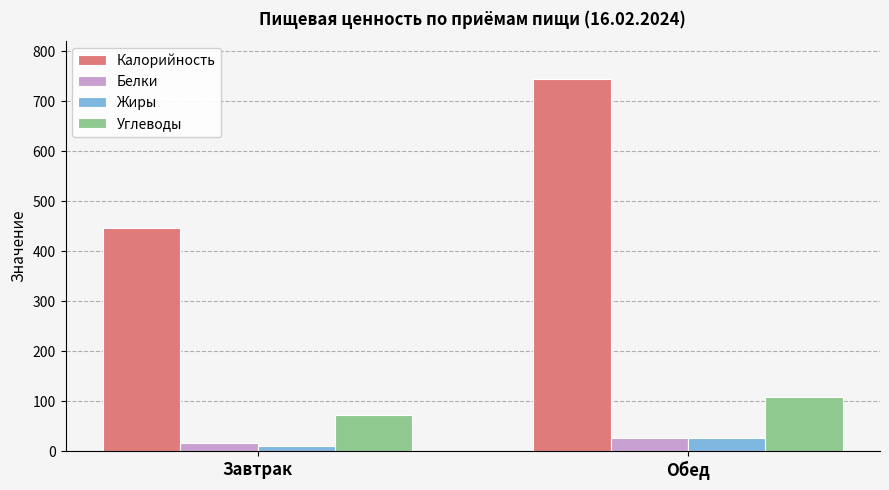

At which category does the chart reach its minimum across all series?

Завтрак